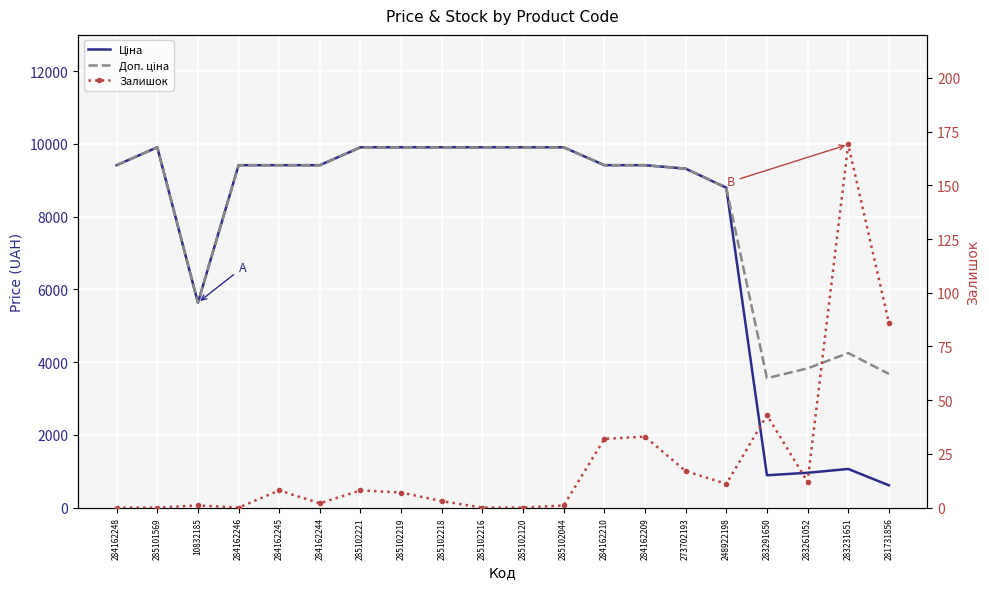

Reading left to right, what are all the values shown in this chart?

Ціна: 284162248=9416.9	285101569=9908.5	10832185=5636.0	284162246=9416.9	284162245=9416.9	284162244=9416.9	285102221=9908.5	285102219=9908.5	285102218=9908.5	285102216=9908.5	285102120=9908.5	285102044=9908.5	284162210=9416.9	284162209=9416.9	273702193=9321.4	248922198=8797.6	283291650=889.9	283261052=957.1	283231651=1062.6	281731856=612.9
Доп. ціна: 284162248=9416.9	285101569=9908.5	10832185=5636.0	284162246=9416.9	284162245=9416.9	284162244=9416.9	285102221=9908.5	285102219=9908.5	285102218=9908.5	285102216=9908.5	285102120=9908.5	285102044=9908.5	284162210=9416.9	284162209=9416.9	273702193=9321.4	248922198=8797.6	283291650=3559.7	283261052=3828.4	283231651=4250.5	281731856=3677.2
Залишок: 284162248=0.0	285101569=0.0	10832185=1.0	284162246=0.0	284162245=8.0	284162244=2.0	285102221=8.0	285102219=7.0	285102218=3.0	285102216=0.0	285102120=0.0	285102044=1.0	284162210=32.0	284162209=33.0	273702193=17.0	248922198=11.0	283291650=43.0	283261052=12.0	283231651=169.0	281731856=86.0